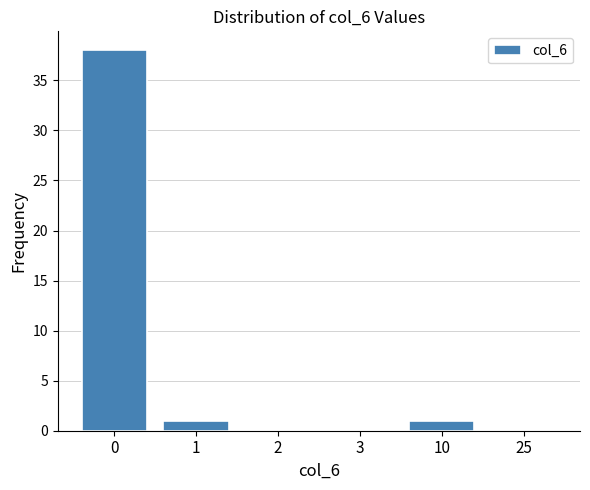

Reading left to right, transcribe all the data shown in this chart.

0=38	1=1	2=0	3=0	10=1	25=0